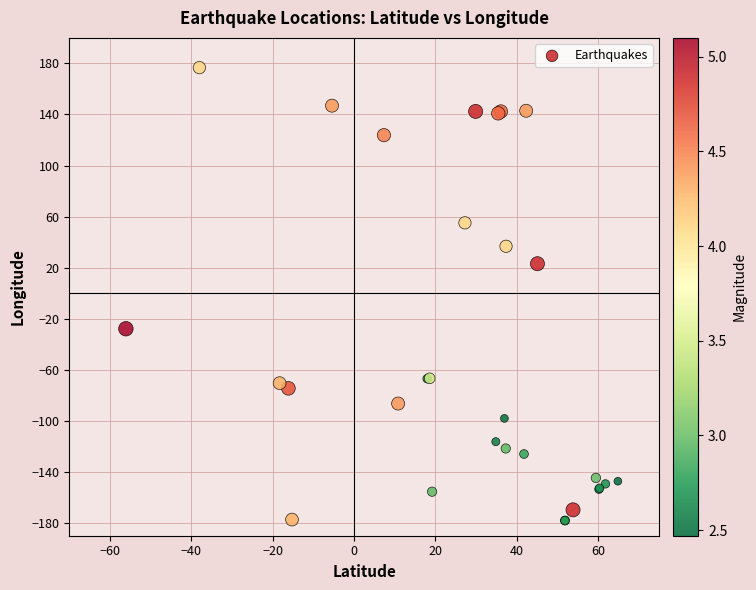

What Y value in the scatter plot is closest to 0?

23.1